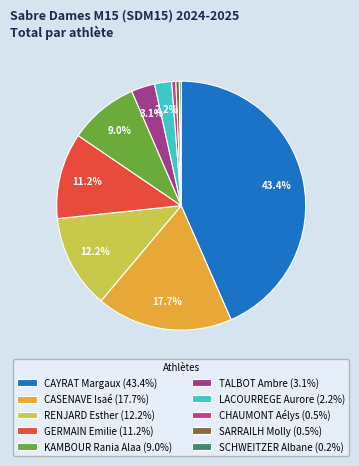

Rank the categories by value from highest to lowest.

CAYRAT Margaux, CASENAVE Isaé, RENJARD Esther, GERMAIN Emilie, KAMBOUR Rania Alaa, TALBOT Ambre, LACOURREGE Aurore, CHAUMONT Aélys, SARRAILH Molly, SCHWEITZER Albane